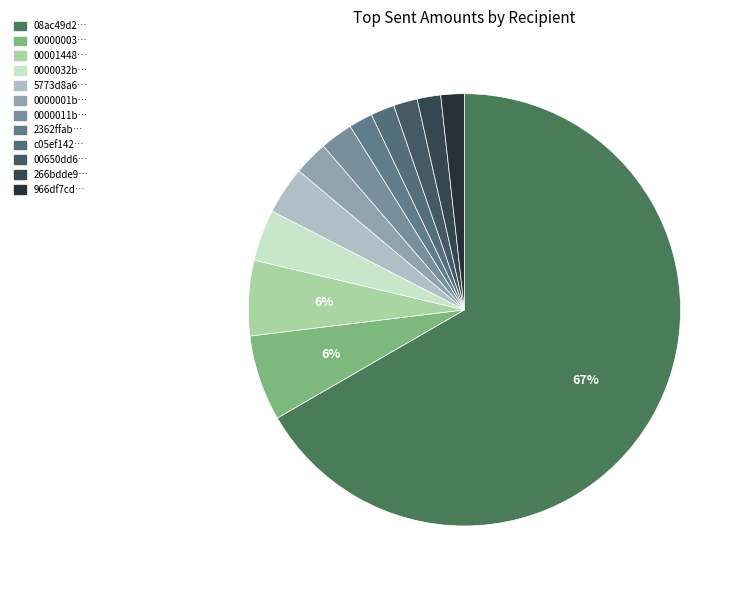

How many slices are in this pie chart?

12